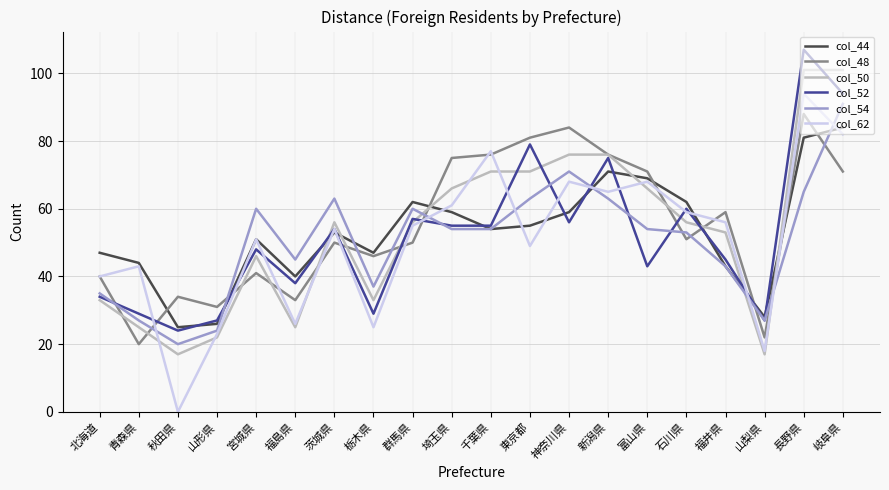

At which category is the sum across all series the highest?

長野県